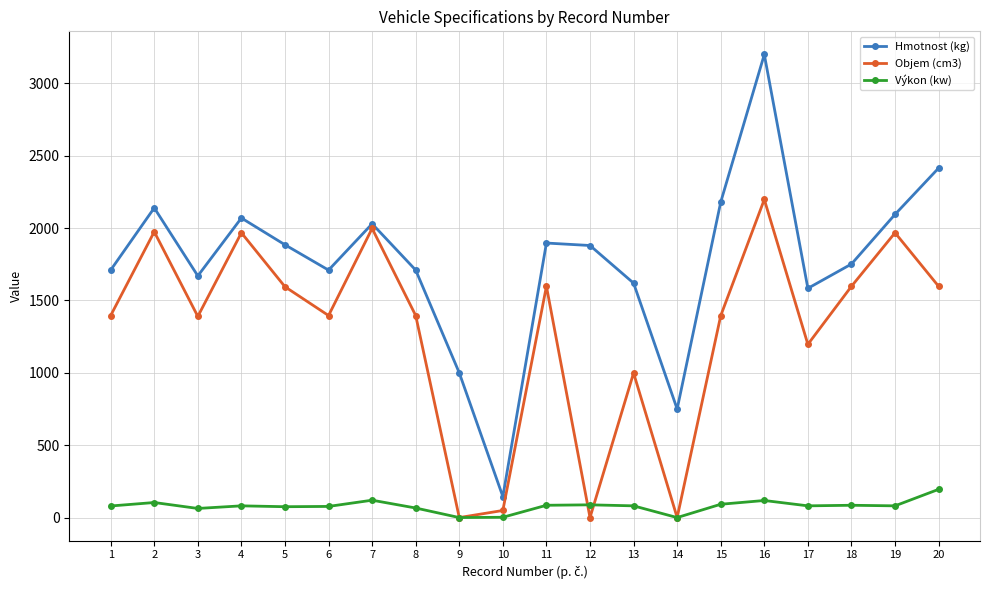

What is the spread (max minus min) of values at 3?

1607